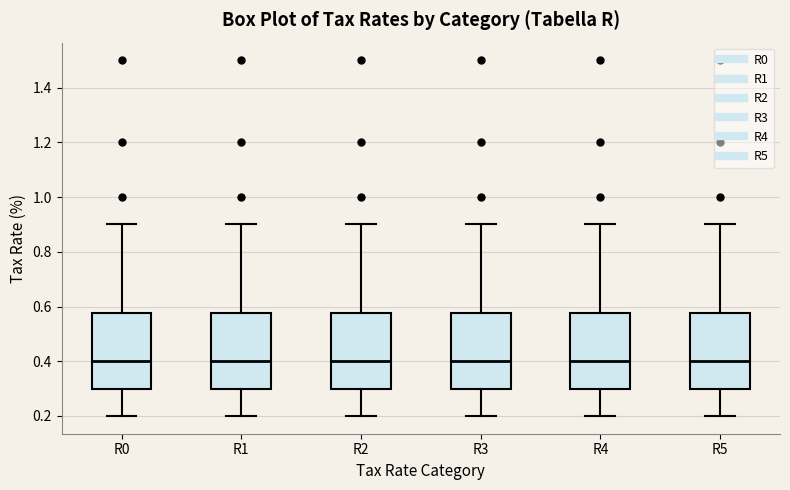

Reading left to right, transcribe this box plot: for each box, give where its median line is, the range the box spans, and where its two whiskers end, as read against the y-axis. The values are not printed on the chart, so give them approximately, as read against the axis.

R0: median 0.40, box 0.30 to 0.58, whiskers 0.20 to 0.90
R1: median 0.40, box 0.30 to 0.58, whiskers 0.20 to 0.90
R2: median 0.40, box 0.30 to 0.58, whiskers 0.20 to 0.90
R3: median 0.40, box 0.30 to 0.58, whiskers 0.20 to 0.90
R4: median 0.40, box 0.30 to 0.58, whiskers 0.20 to 0.90
R5: median 0.40, box 0.30 to 0.58, whiskers 0.20 to 0.90